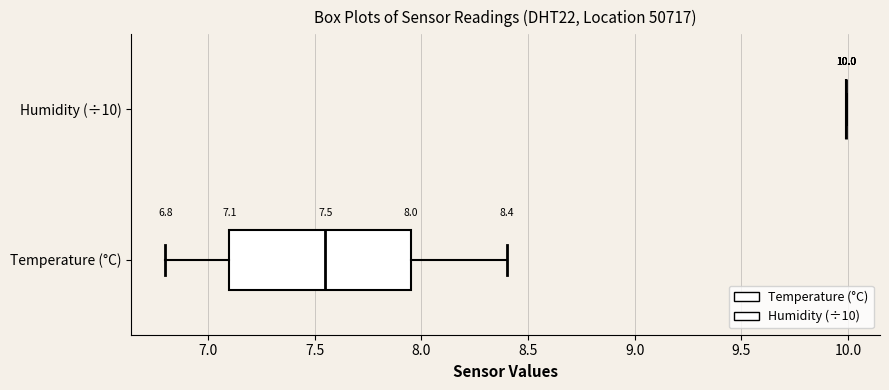

Which box is the widest, from its left edge to its right edge?

Temperature (°C)